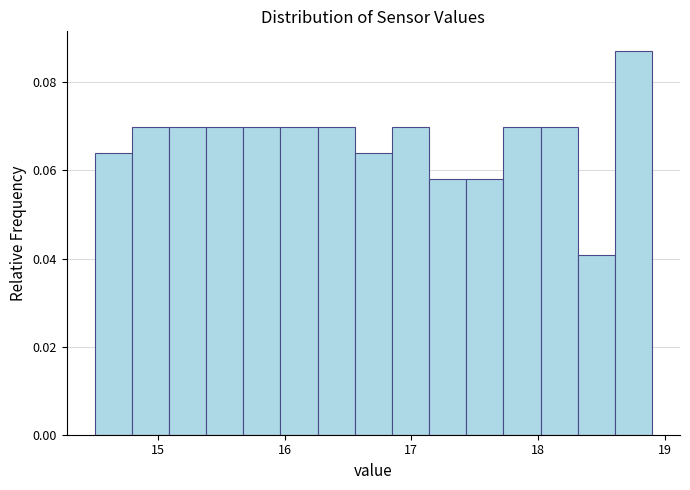

Read against the x-axis, roughly where is the centre of the tallest bar?

18.8